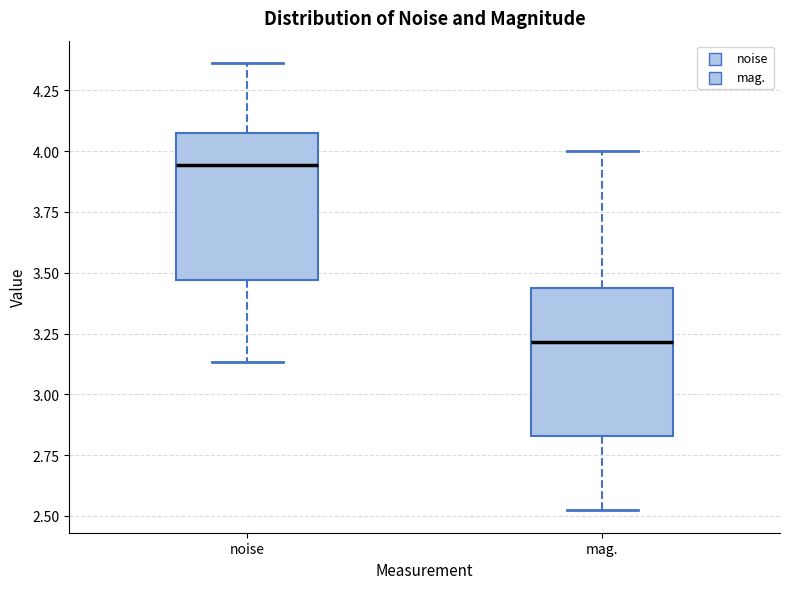

Which box's median line is the lowest?

mag.